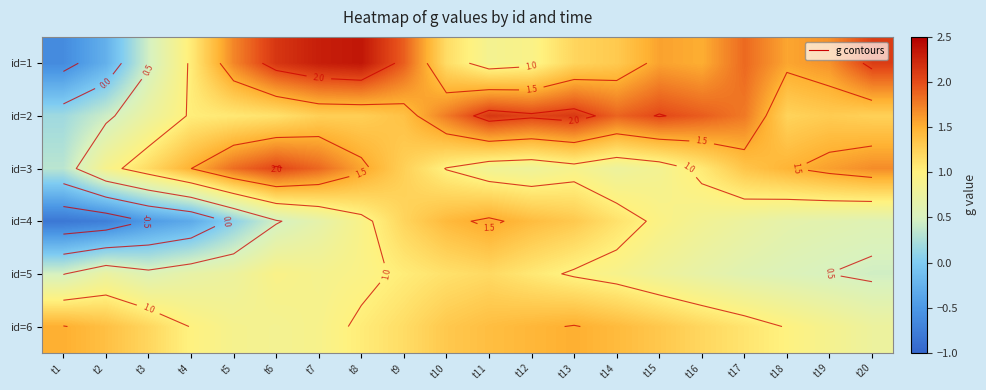

Read the id=6 value at t10.

1.3